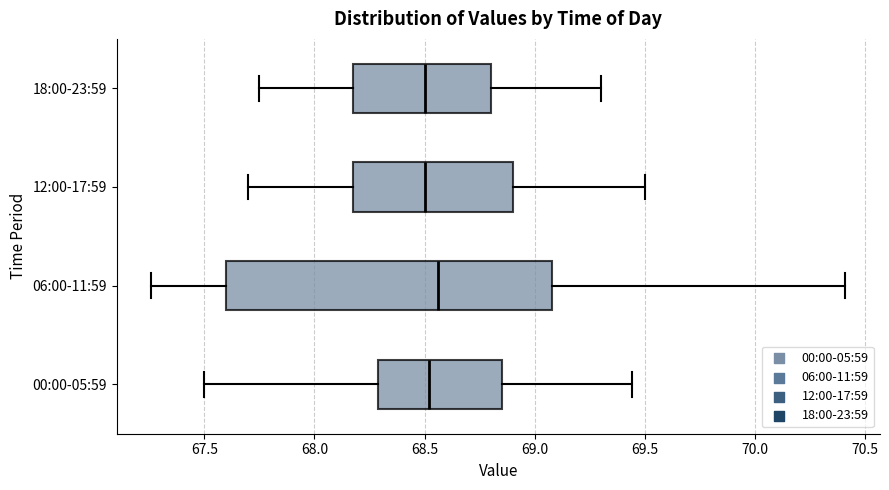

Reading bottom to top, read every box against the x-axis: the position of its median line, the range the box covers, and the ends of its whiskers. The values are not printed on the chart, so give them approximately, as read against the axis.

00:00-05:59: median 68.50, box 68.30 to 68.85, whiskers 67.50 to 69.45
06:00-11:59: median 68.55, box 67.60 to 69.10, whiskers 67.25 to 70.40
12:00-17:59: median 68.50, box 68.20 to 68.90, whiskers 67.70 to 69.50
18:00-23:59: median 68.50, box 68.20 to 68.80, whiskers 67.75 to 69.30